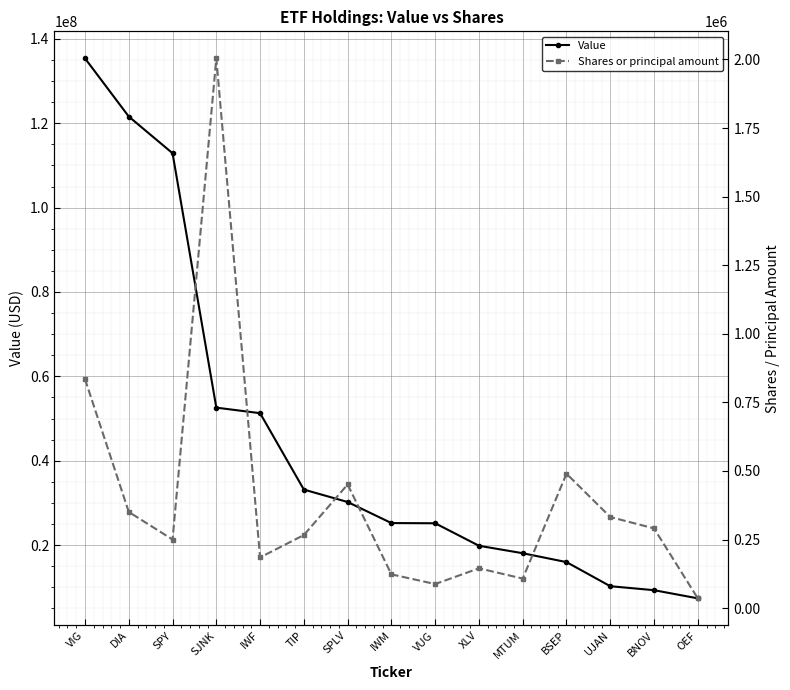

At how many categories does at least one series exceed 127778907?

1